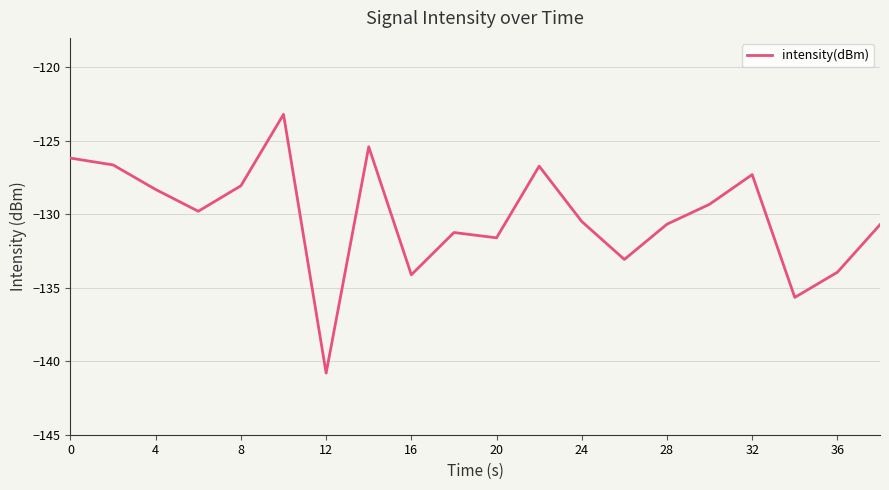

What is the difference between the maximum and minimum values?

17.6